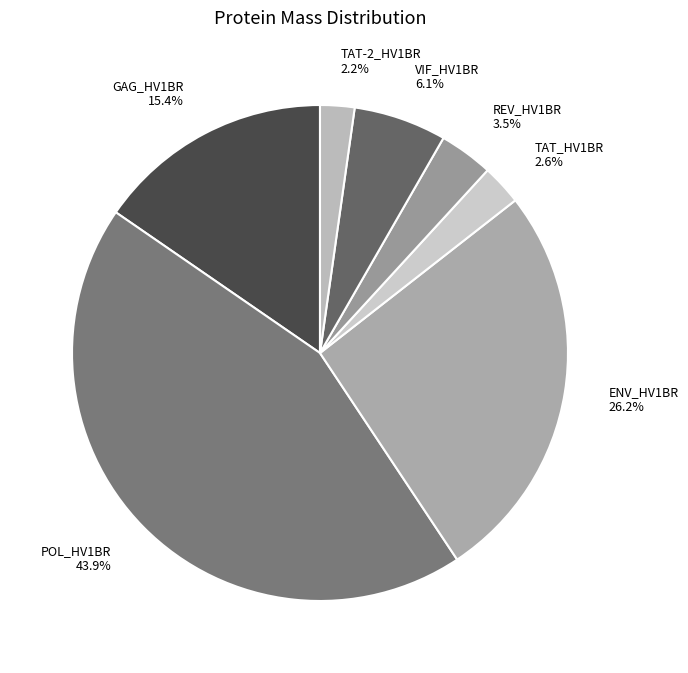

What percentage do VIF_HV1BR and ENV_HV1BR together represent?

32.3%